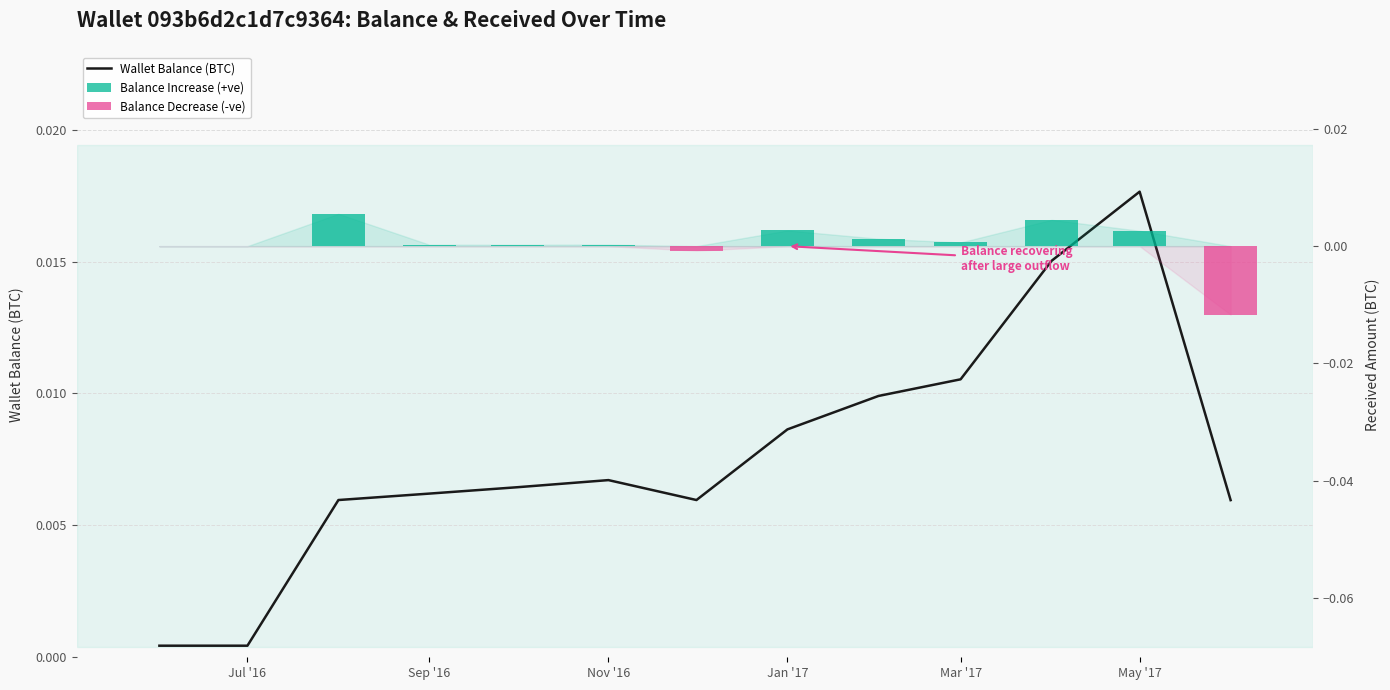

Does the chart contain any negative values?

Yes